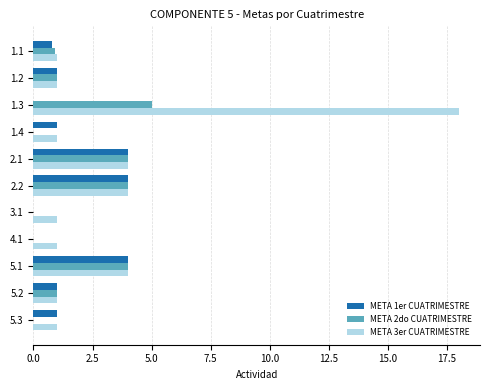

What is the sum of the META 2do CUATRIMESTRE values at 1.2 and 5.3?

1.0